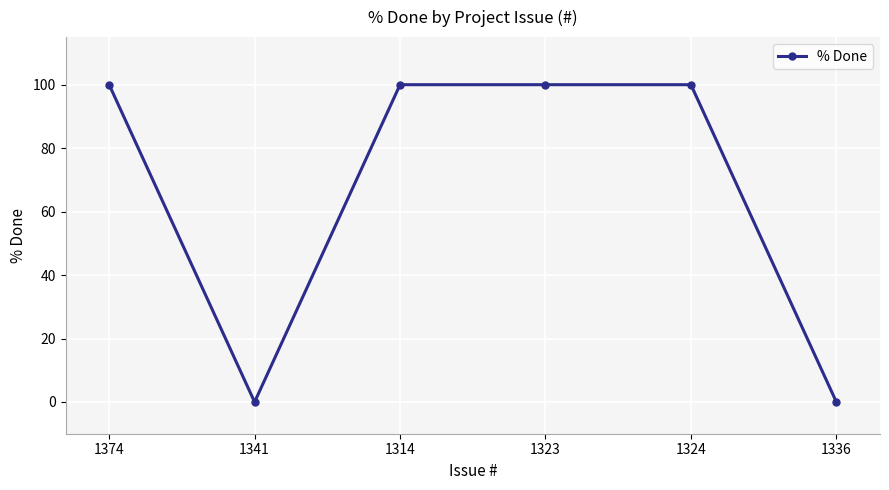

At which category does the data reach its first local valley?

1341